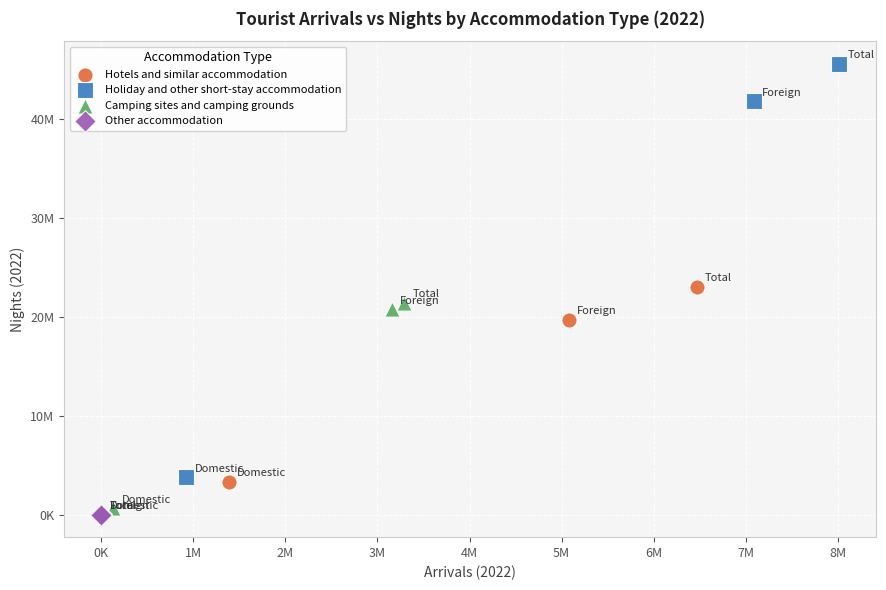

What are all the series names shown in the legend?

Hotels and similar accommodation, Holiday and other short-stay accommodation, Camping sites and camping grounds, Other accommodation